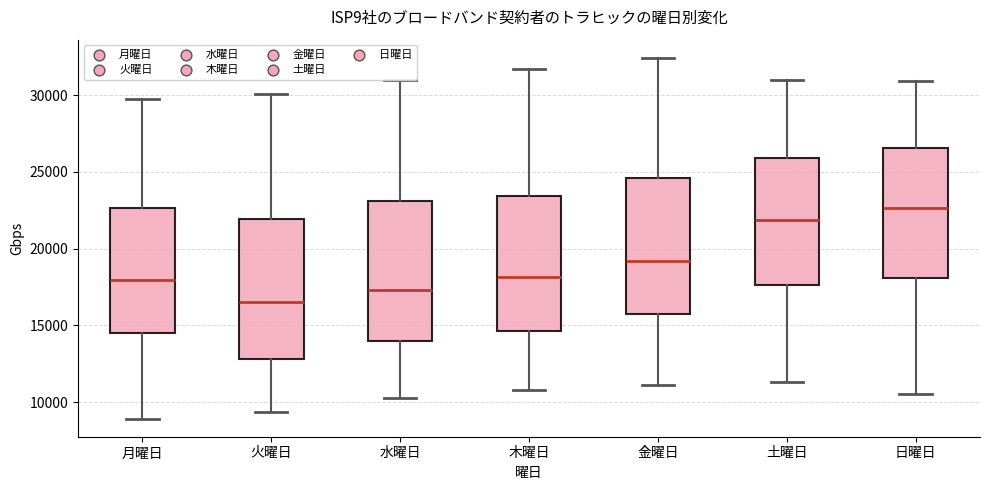

Where is the upper edge of the box for 日曜日 on the y-axis? The values are not printed on the chart, so give them approximately, as read against the axis.

26500